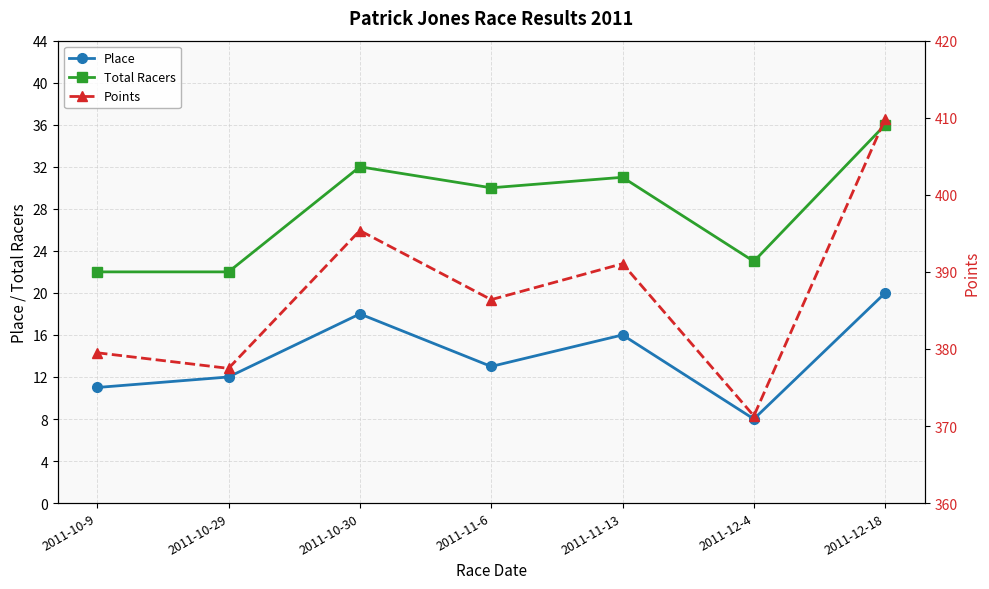

True or false: Place has more than 2 interior local peaks.

False